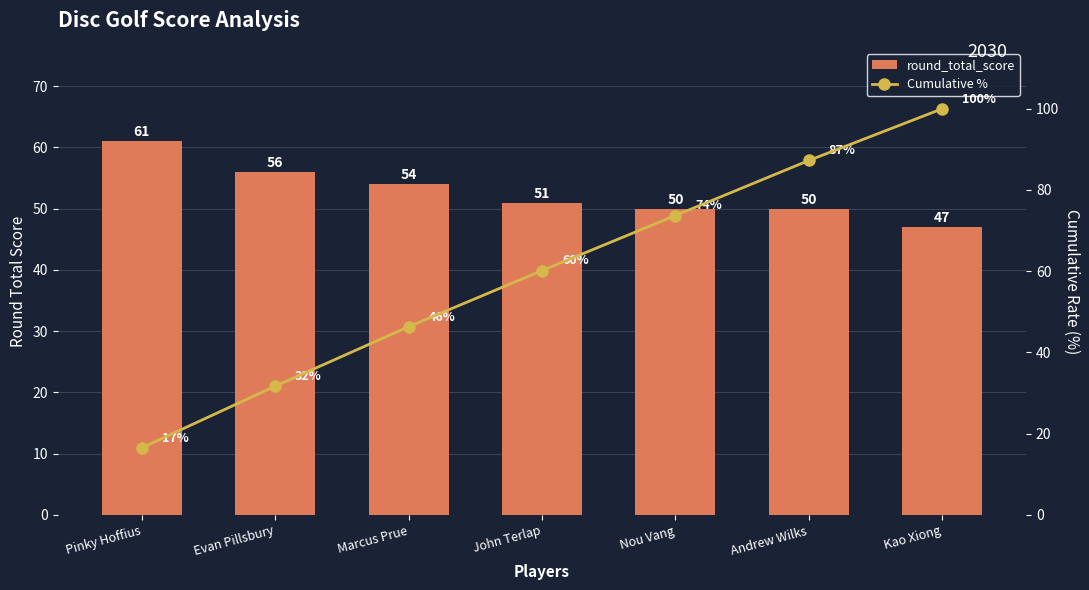

What is the label of the 2nd bar from the right?

Andrew Wilks